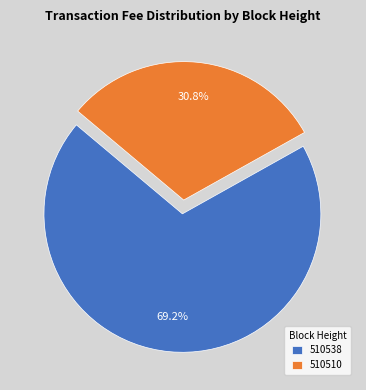

Which has a higher value, 510510 or 510538?

510538